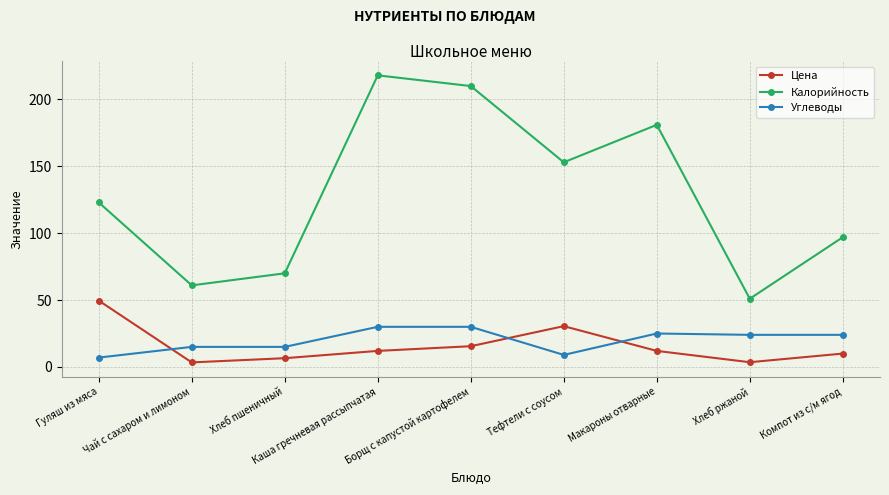

Does the chart display data point markers on the line(s)?

Yes